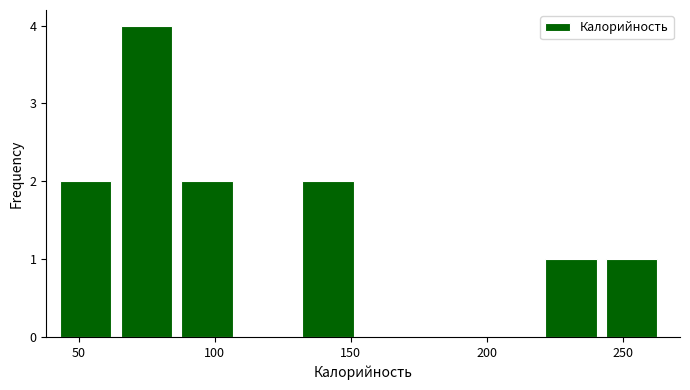

How tall is the bar that spans 245 to 265 on the x-axis? Neither the bar edges nor the heights are printed on the chart, so give them approximately, as read against the axes.

1